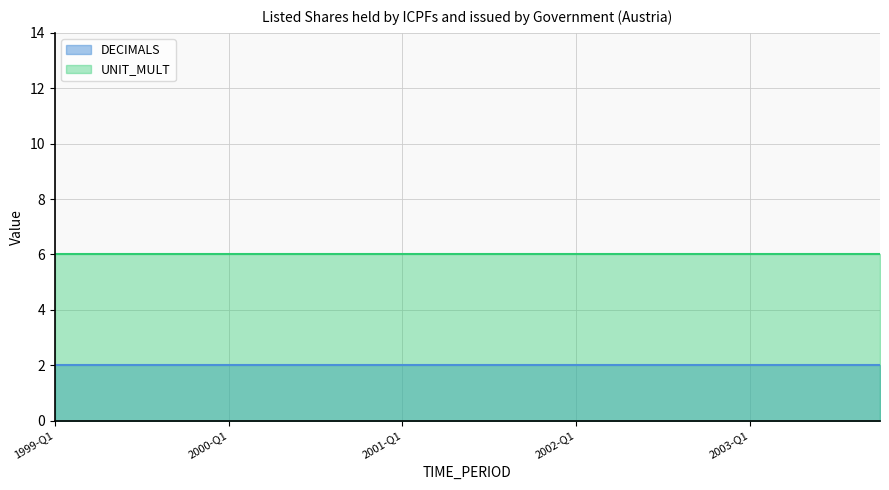

True or false: DECIMALS and UNIT_MULT cross at least once.

False